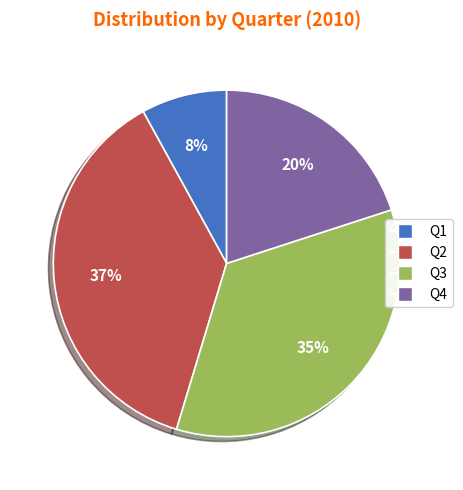

Approximately how many times larger is the value at Q1 compared to Q3?

0.2